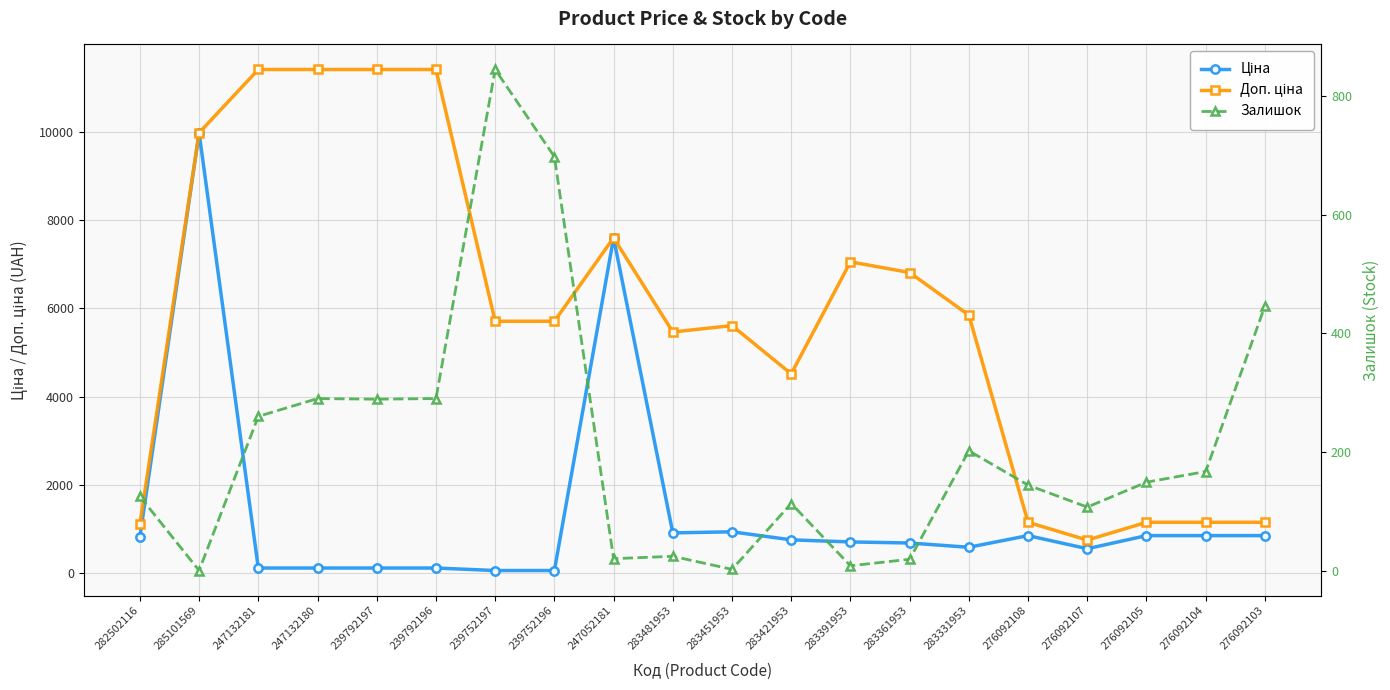

Reading left to right, list all the values displayed in this chart.

Ціна: 818.5	9975.0	114.1	114.1	114.1	114.1	57.0	57.0	7596.5	910.4	934.5	752.2	705.1	681.0	584.4	848.4	551.5	848.4	848.4	848.4
Доп. ціна: 1109.2	9975.0	11410.0	11410.0	11410.0	11410.0	5705.0	5705.0	7596.5	5462.3	5607.2	4513.3	7051.3	6809.8	5843.9	1149.7	747.0	1149.7	1149.7	1149.7
Залишок: 125.0	0.0	260.0	290.0	289.0	290.0	845.0	698.0	20.0	24.0	2.0	113.0	8.0	19.0	202.0	144.0	107.0	149.0	167.0	446.0